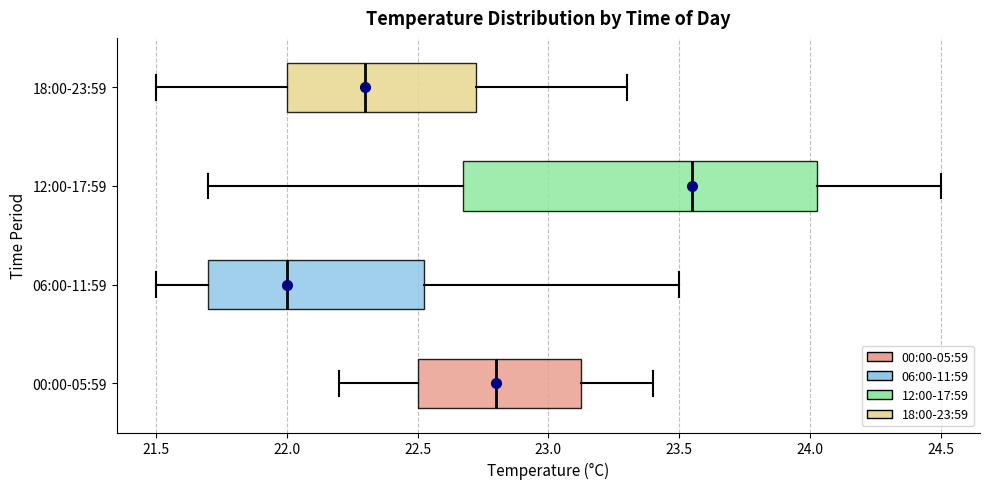

Reading bottom to top, transcribe this box plot: for each box, give where its median line is, the range the box spans, and where its two whiskers end, as read against the x-axis. The values are not printed on the chart, so give them approximately, as read against the axis.

00:00-05:59: median 22.80, box 22.50 to 23.15, whiskers 22.20 to 23.40
06:00-11:59: median 22.00, box 21.70 to 22.55, whiskers 21.50 to 23.50
12:00-17:59: median 23.55, box 22.70 to 24.05, whiskers 21.70 to 24.50
18:00-23:59: median 22.30, box 22.00 to 22.75, whiskers 21.50 to 23.30